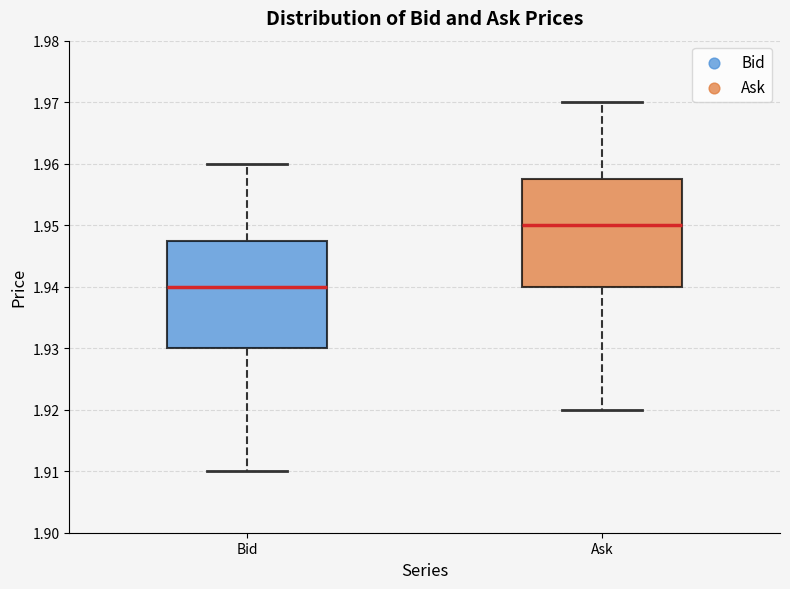

Where does the median line of the box for Ask sit on the y-axis? The values are not printed on the chart, so give them approximately, as read against the axis.

1.950